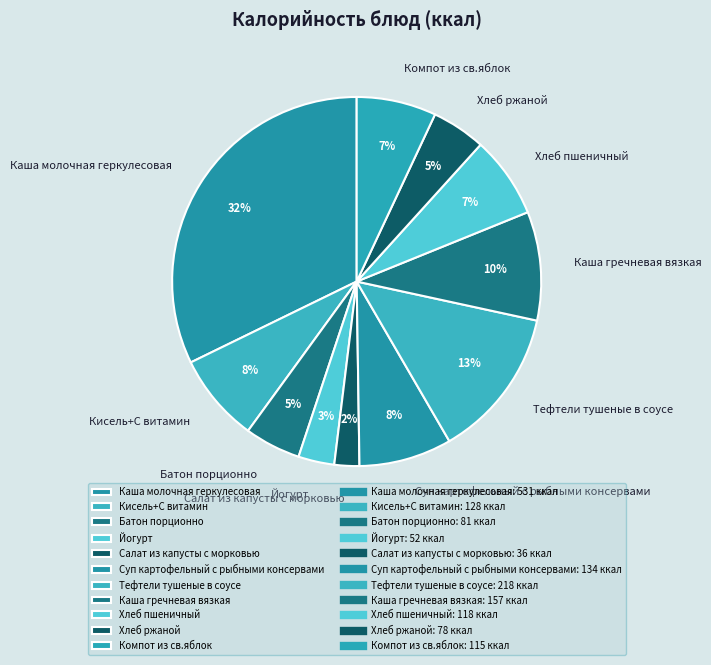

Which category has the smallest portion of the pie?

Салат из капусты с морковью